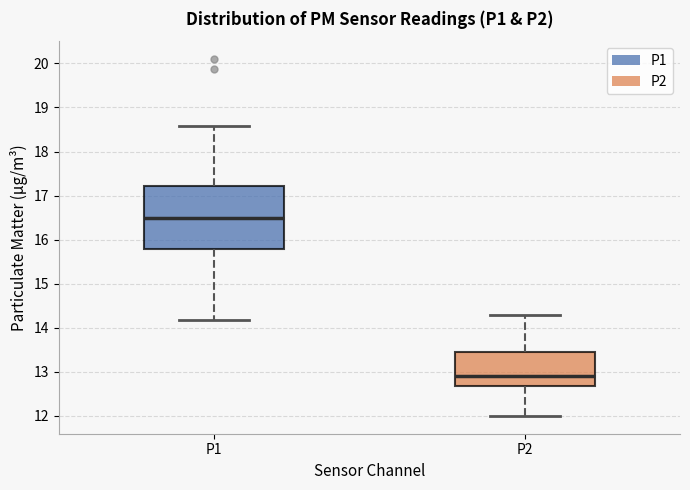

Reading left to right, transcribe this box plot: for each box, give where its median line is, the range the box spans, and where its two whiskers end, as read against the y-axis. The values are not printed on the chart, so give them approximately, as read against the axis.

P1: median 16.5, box 15.8 to 17.2, whiskers 14.2 to 18.6
P2: median 12.9, box 12.7 to 13.4, whiskers 12.0 to 14.3